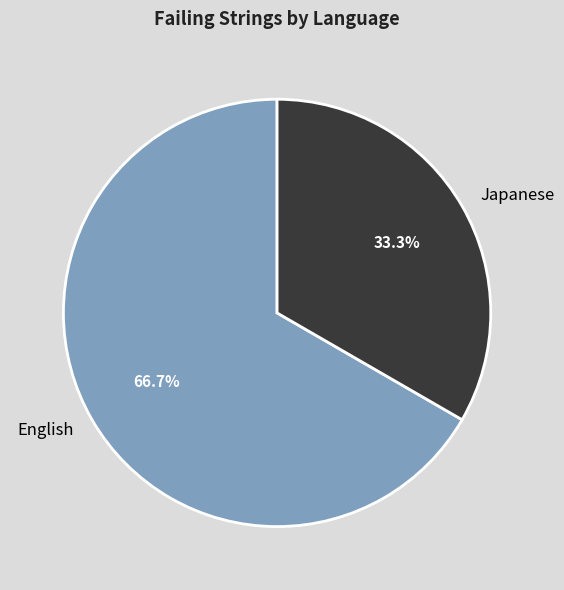

To the nearest percent, what percentage of the pie is Japanese?

33%